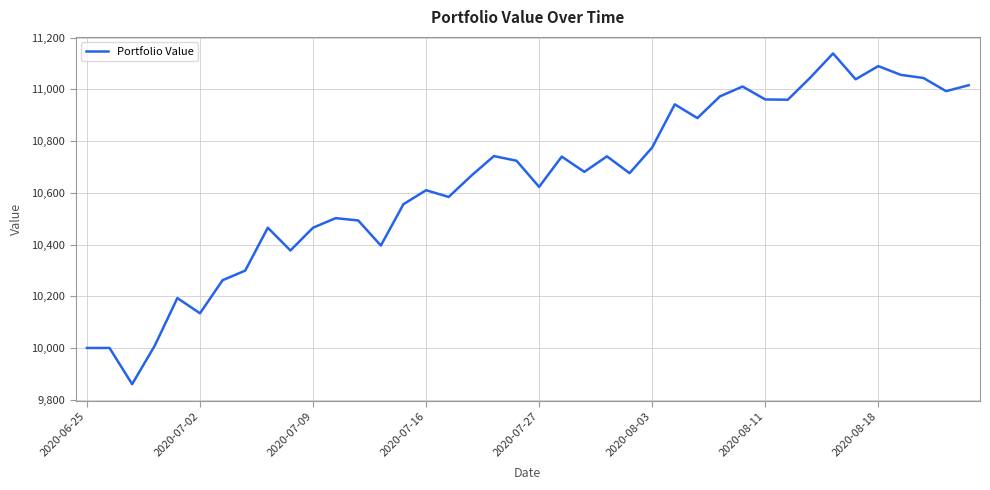

What is the greatest value displayed?

11139